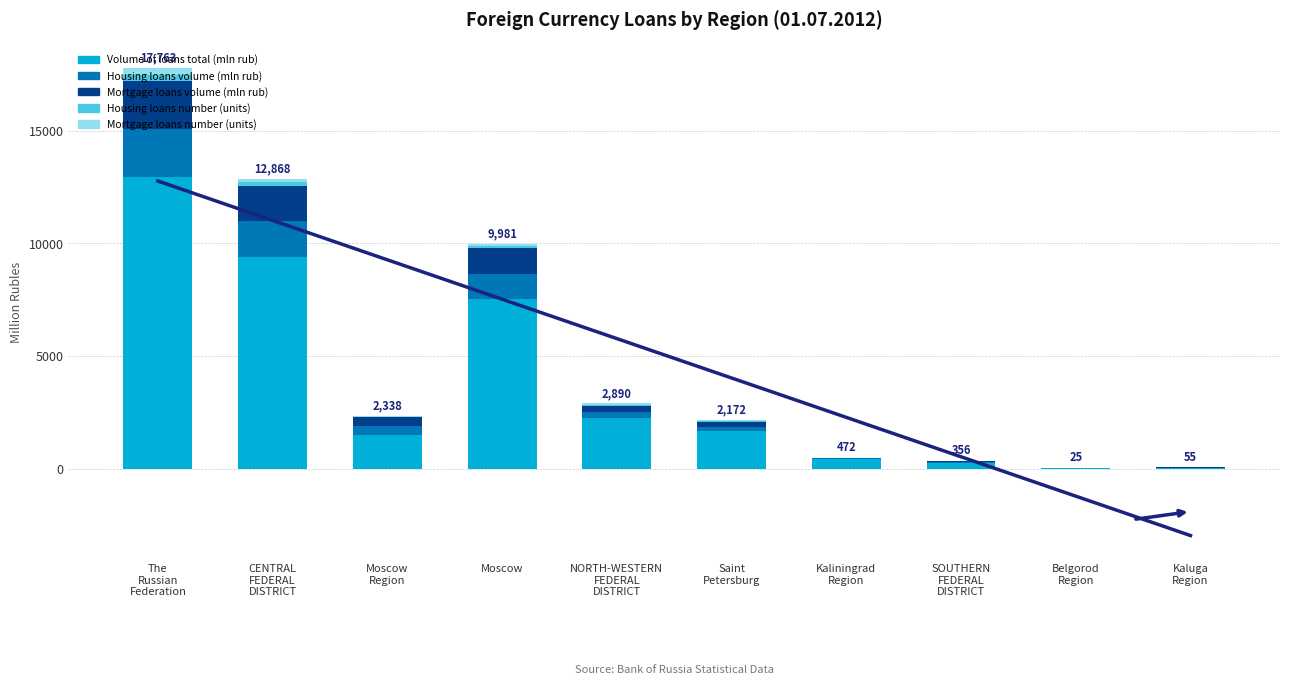

What is the difference between the Mortgage loans number (units) values at Moscow and The
Russian
Federation?

179